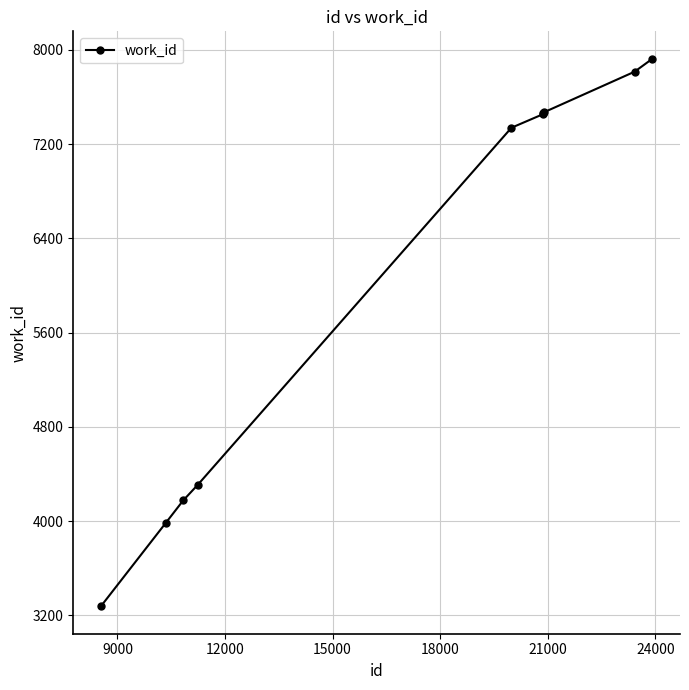

What is the value of the 5th point from the left?

7338